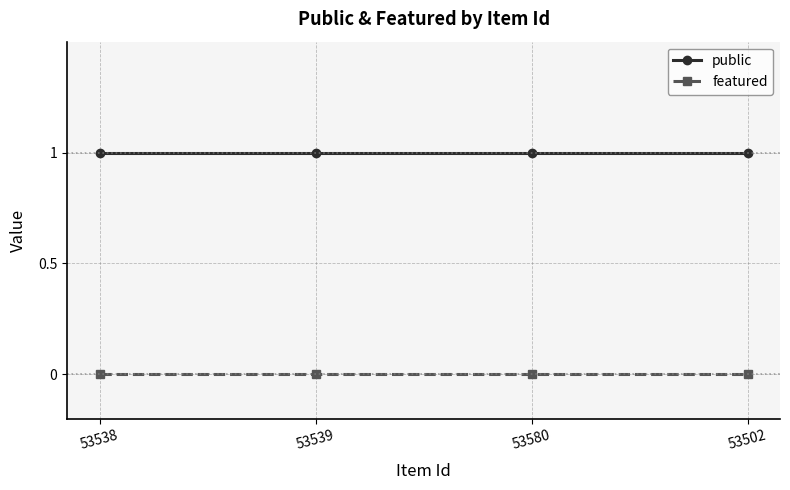

Is it true that public equals 1 at 53502?

True